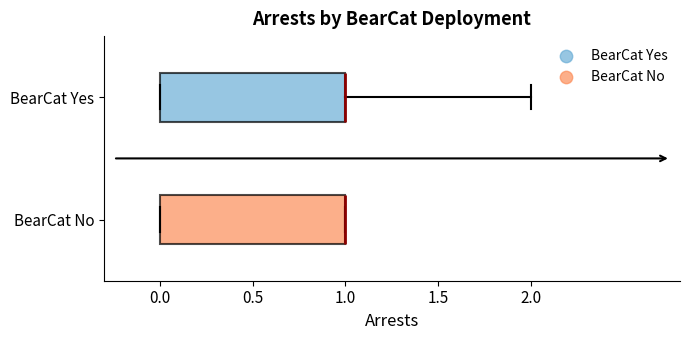

Reading bottom to top, transcribe this box plot: for each box, give where its median line is, the range the box spans, and where its two whiskers end, as read against the x-axis. The values are not printed on the chart, so give them approximately, as read against the axis.

BearCat No: median 1 (drawn on the box's right edge), box 0 to 1, whiskers 0 to 1
BearCat Yes: median 1 (drawn on the box's right edge), box 0 to 1, whiskers 0 to 2